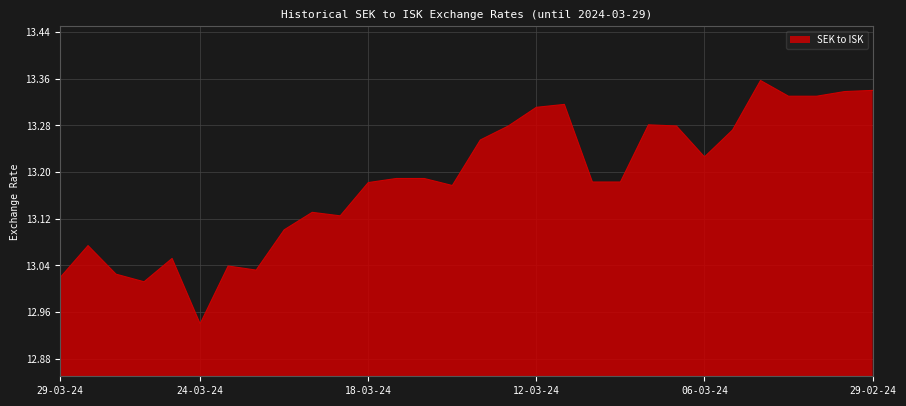

What is the difference between the maximum and minimum values?

0.4